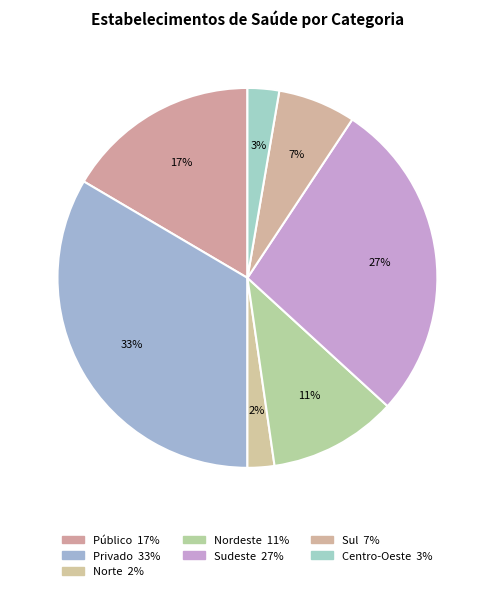

Do Sudeste and Norte together represent more than half of the pie?

No